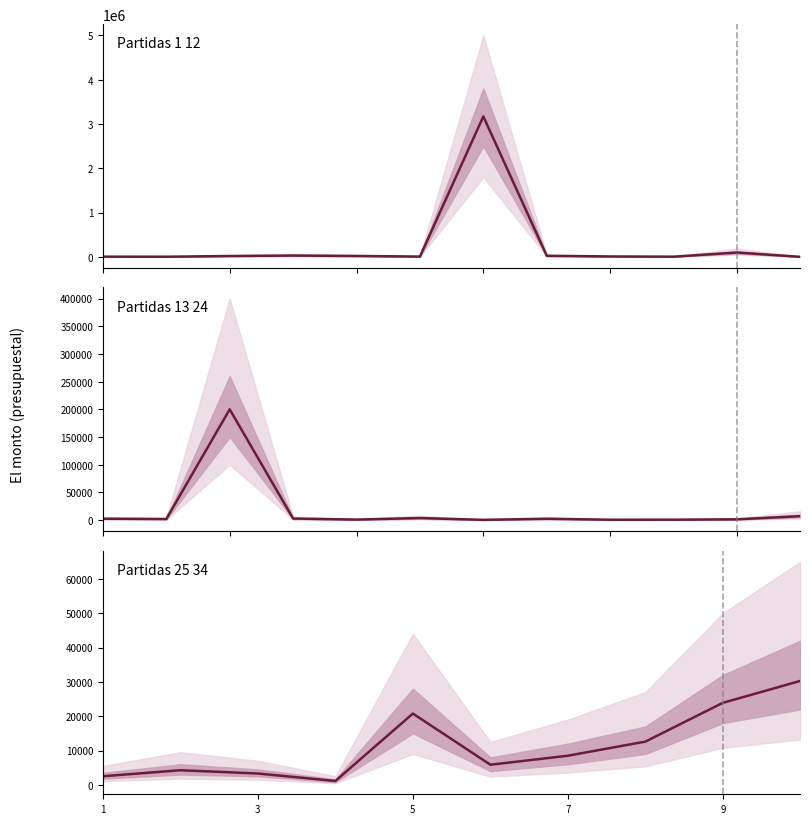

What is the difference between the maximum and minimum values in the lower_inner series?

2499650.0